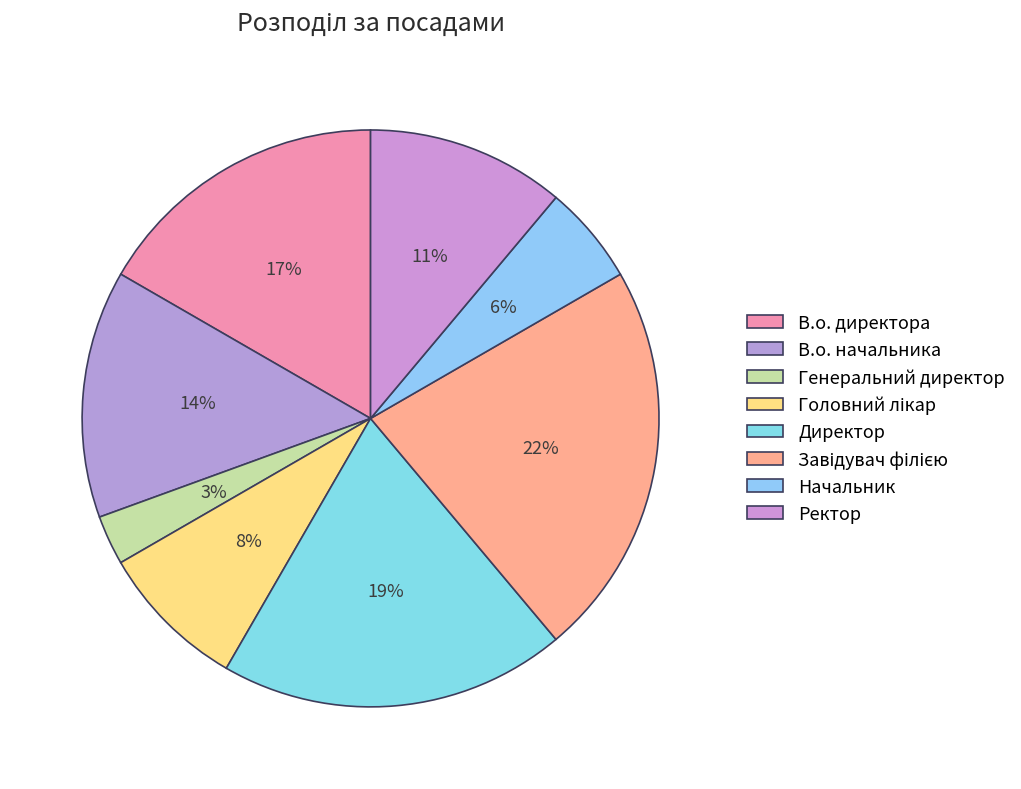

To the nearest percent, what is the combined percentage of Завідувач філією and Генеральний директор?

25%